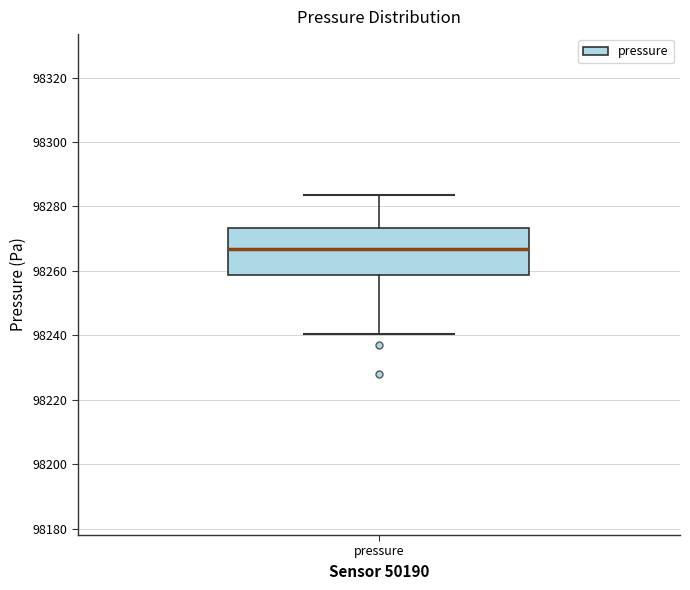

Read this box plot against the y-axis: the position of the median line, the range covered by the box, and the ends of both whiskers. The values are not printed on the chart, so give them approximately, as read against the axis.

median 98266, box 98258 to 98274, whiskers 98240 to 98284